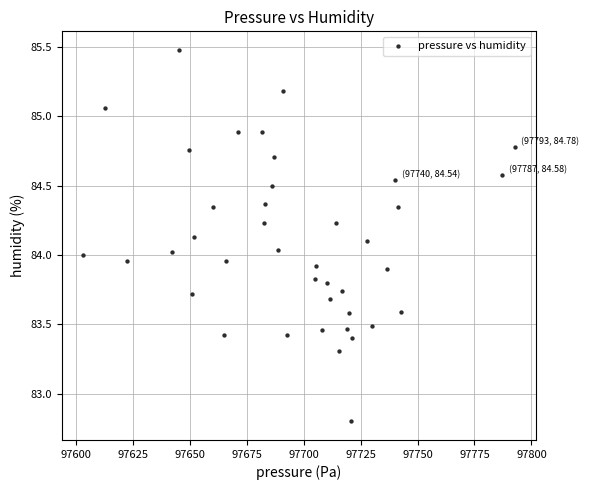

What is the range of X values (max minus min)?

189.3